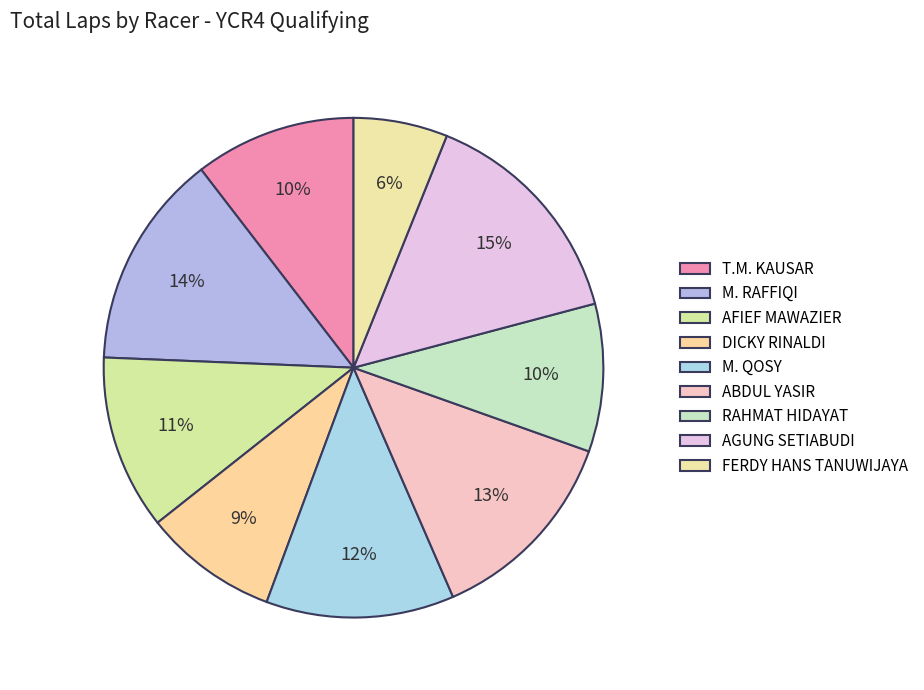

Count the number of slices in the pie.

9